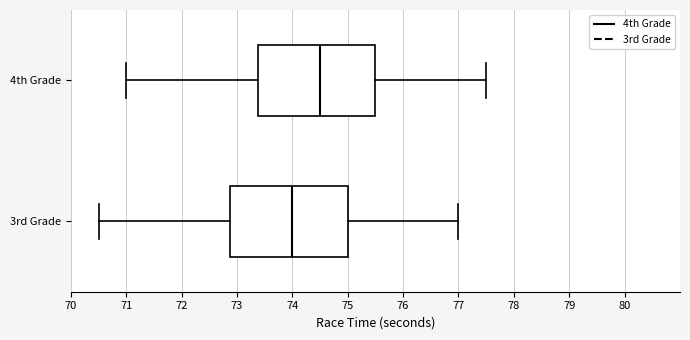

Which box has the furthest to the left median line?

3rd Grade